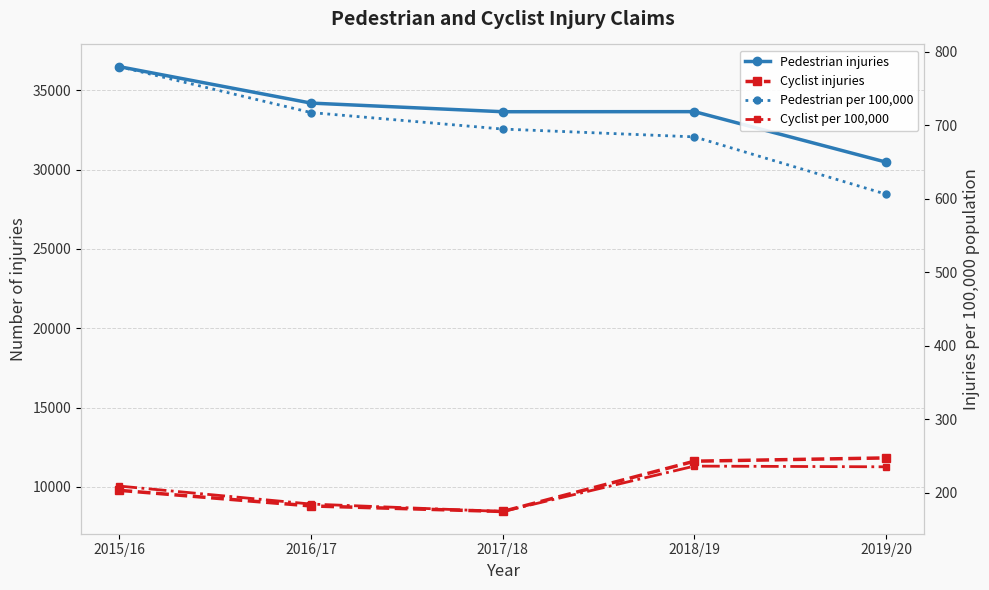

Is it true that Cyclist injuries equals 4330.1 at 2019/20?

False